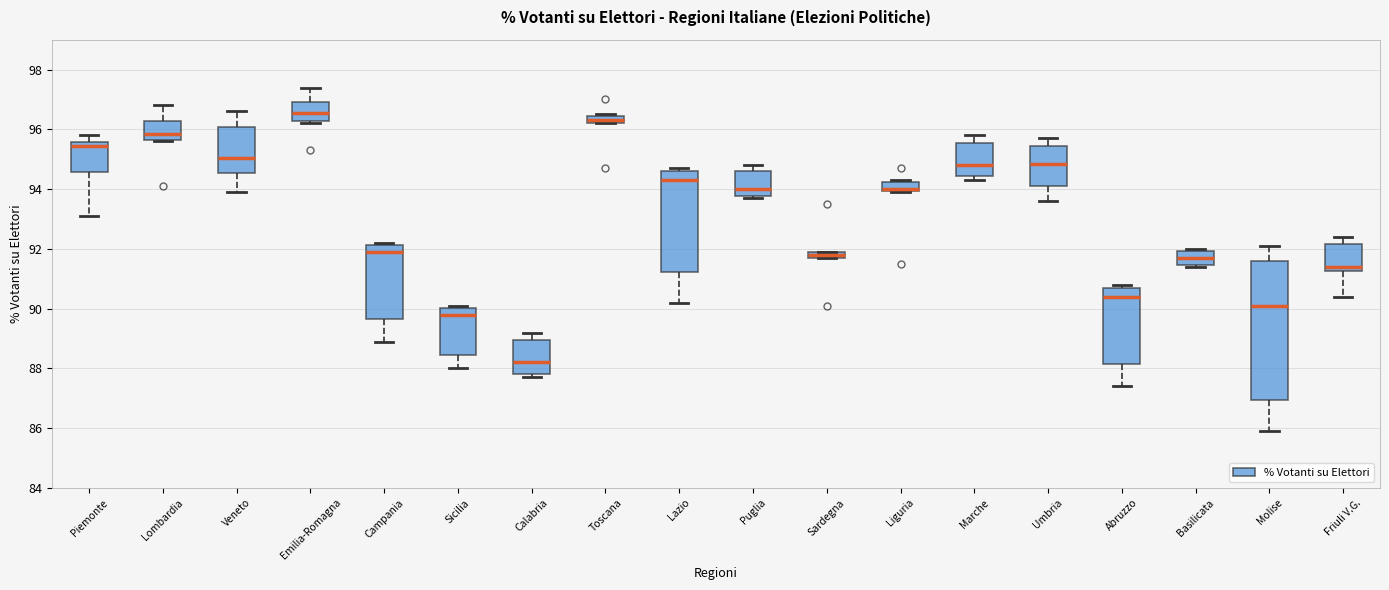

Which box's median line is the lowest?

Calabria